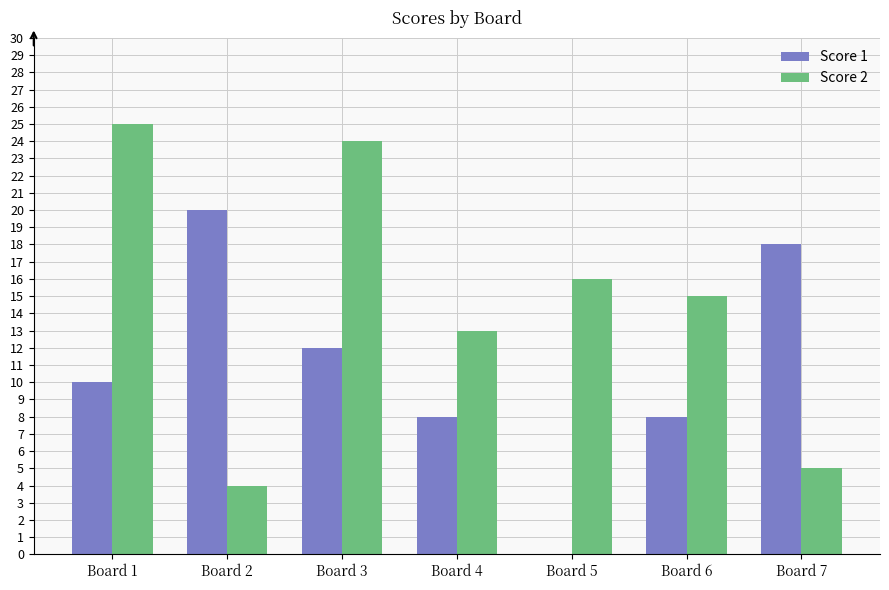

Which series changed the most between Board 1 and Board 6?

Score 2